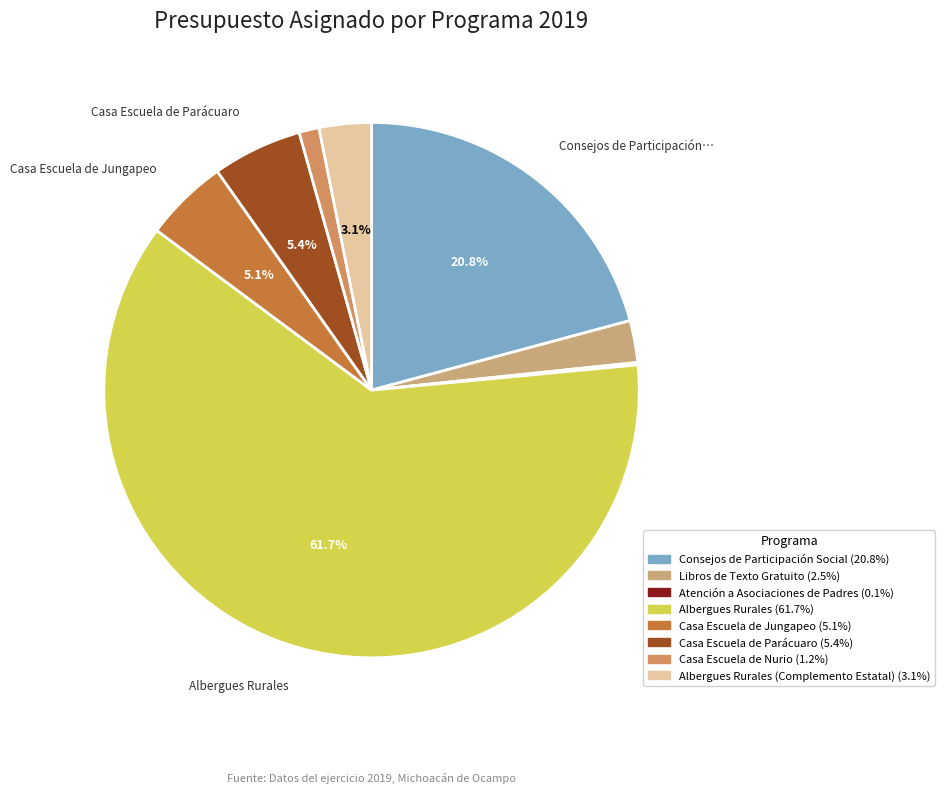

How many slices are in this pie chart?

8